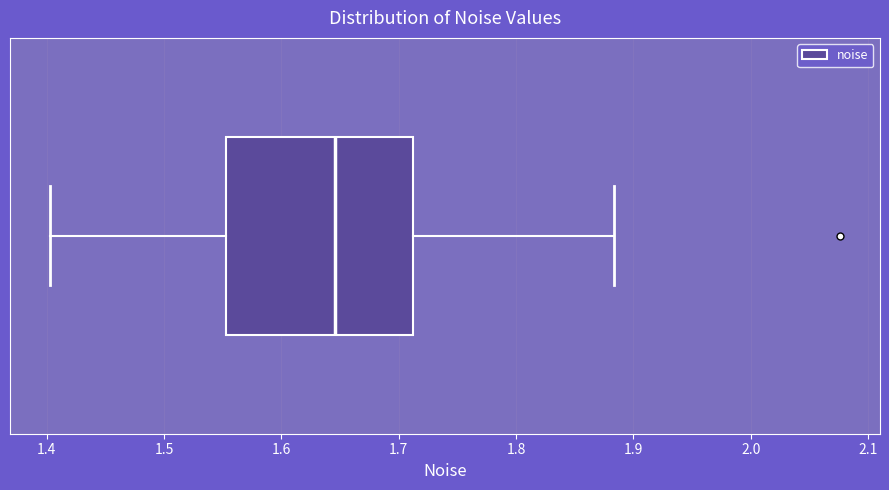

Where is the left edge of the box on the x-axis? The values are not printed on the chart, so give them approximately, as read against the axis.

1.55